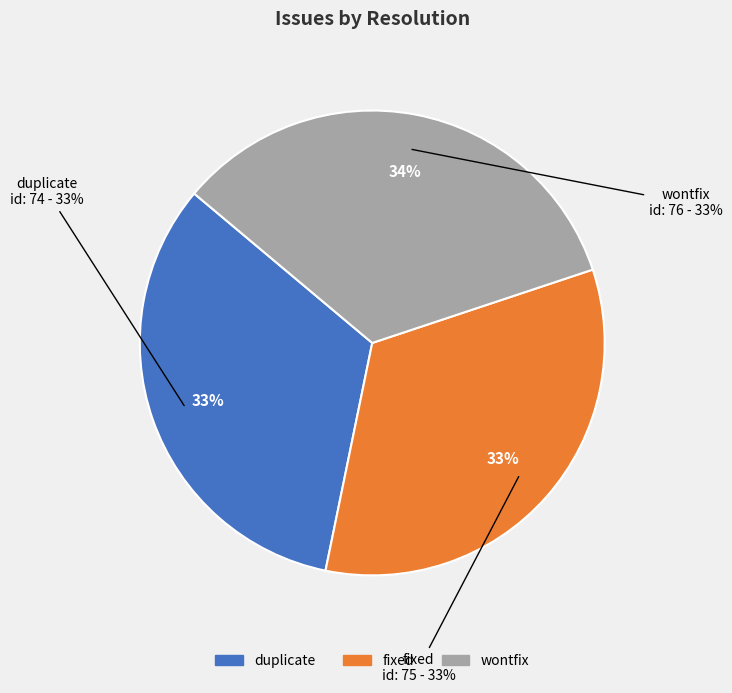

To the nearest percent, what is the difference between the largest and smallest slice percentages?

1%